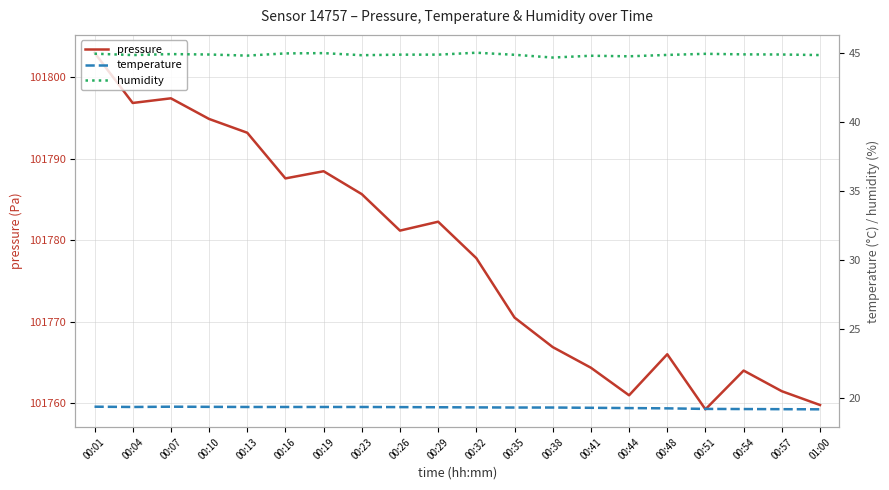

The value of pressure at 00:23 is 29551.7. True or false?

False